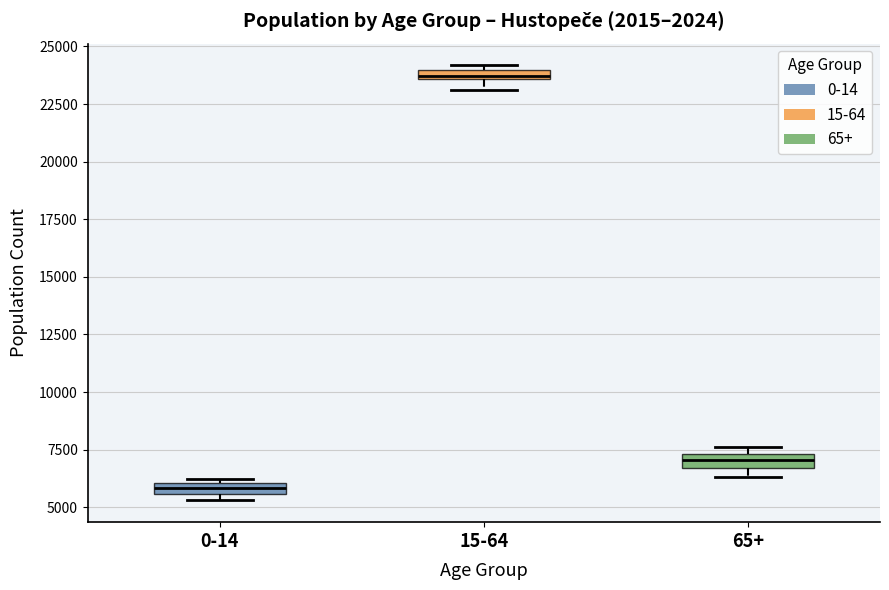

Where does the median line of the box for 65+ sit on the y-axis? The values are not printed on the chart, so give them approximately, as read against the axis.

7000